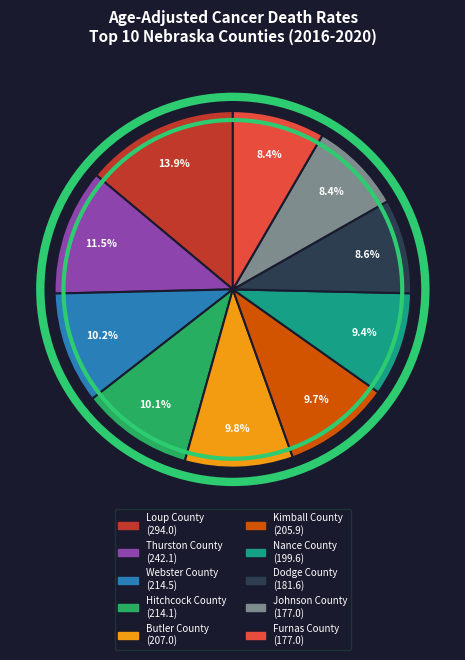

Does any single category account for the majority?

No